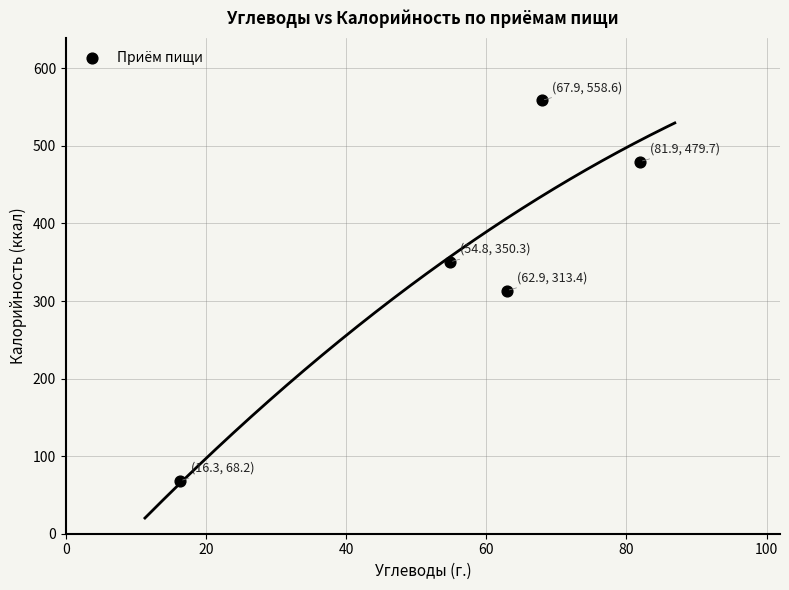

What is the average X value?

56.8